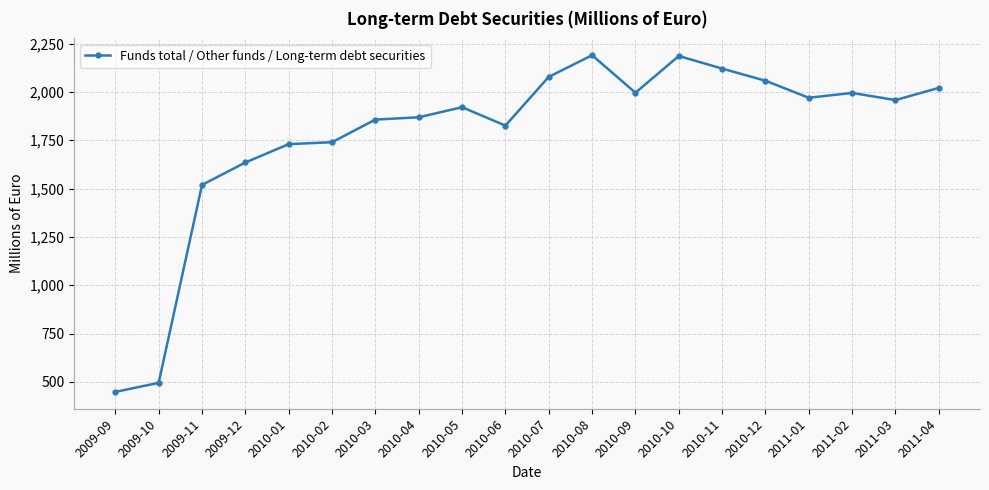

What is the sum of the values at 2011-02 and 2010-05?

3916